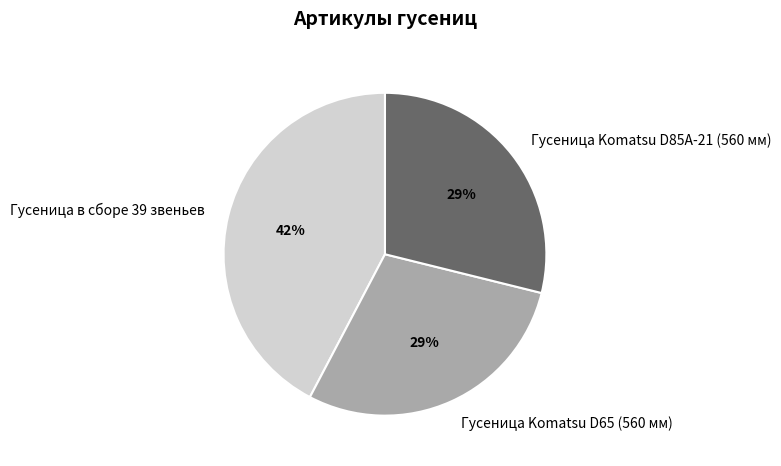

Is it true that Гусеница Komatsu D85A-21 (560 мм) is 29% of the pie?

True